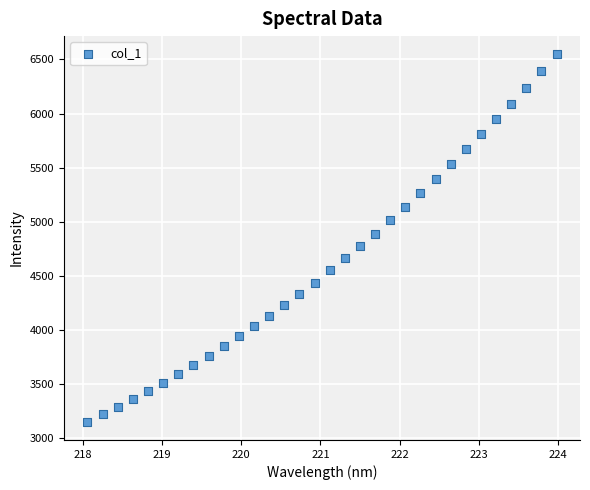

What is the range of Y values (max minus min)?

3390.9